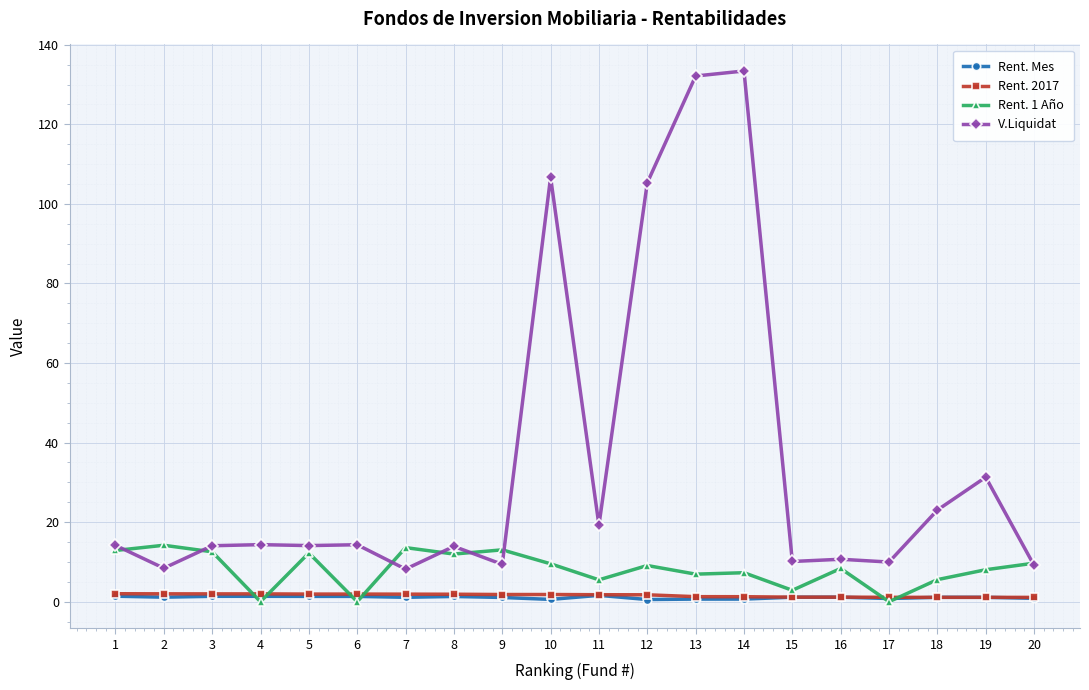

Which series has the largest range (max minus min)?

V.Liquidat